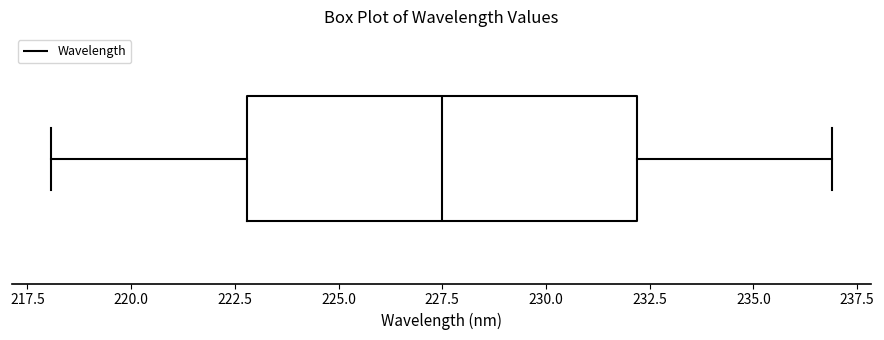

Transcribe this box plot: give where the median line is, the range the box spans, and where the two whiskers end, as read against the x-axis. The values are not printed on the chart, so give them approximately, as read against the axis.

median 227.5, box 223.0 to 232.0, whiskers 218.0 to 237.0